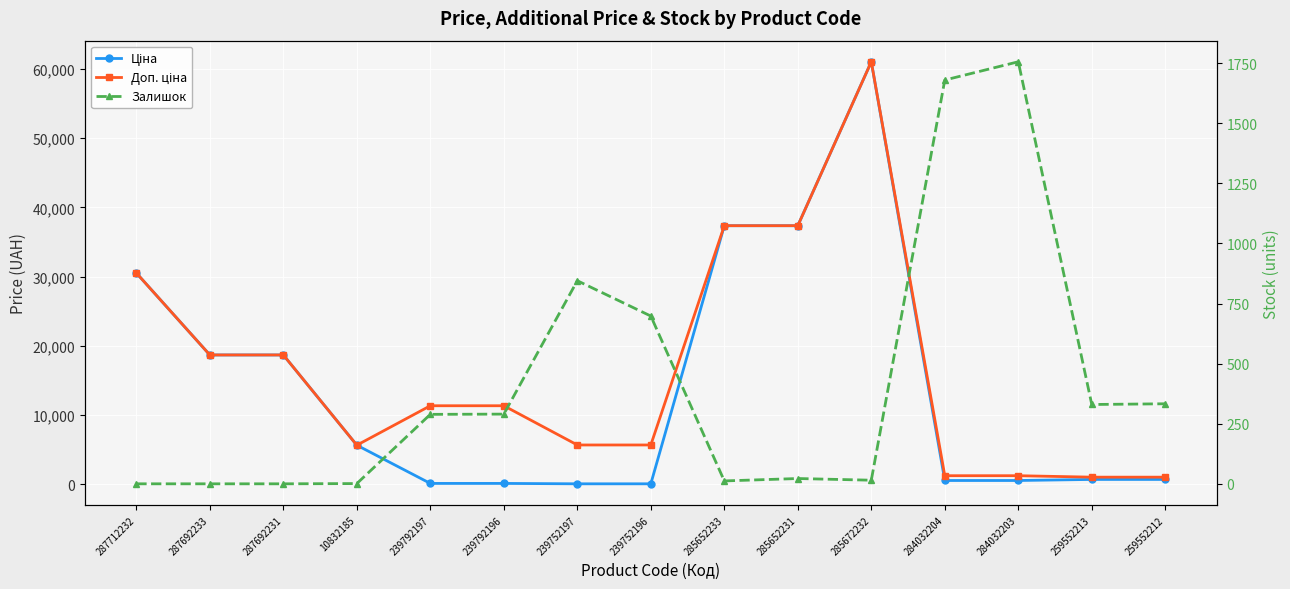

What is the label of the 10th point from the right?

239792196